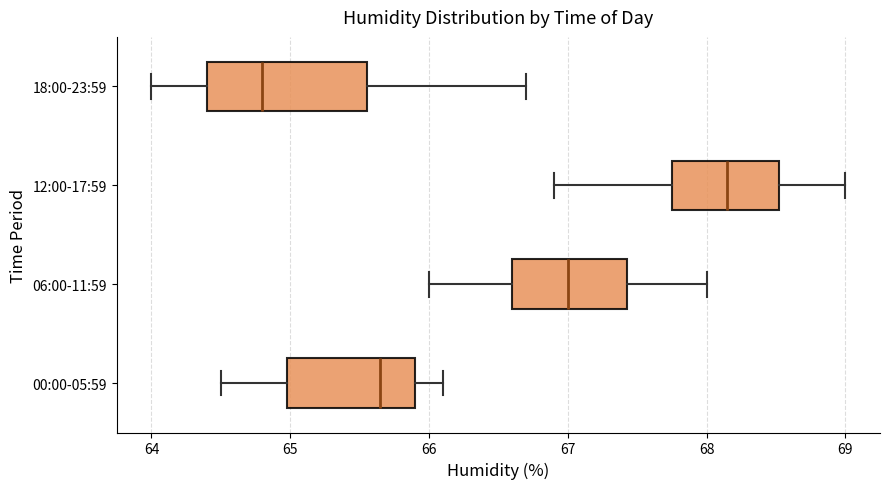

Comparing the boxes themselves (not the whiskers), which one is the widest?

18:00-23:59